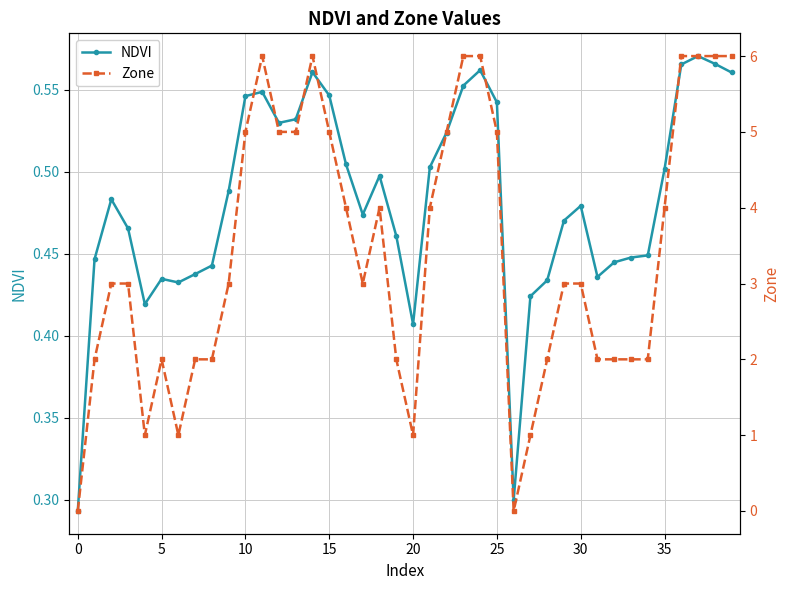

Is it true that NDVI equals 0.4 at 20?

True